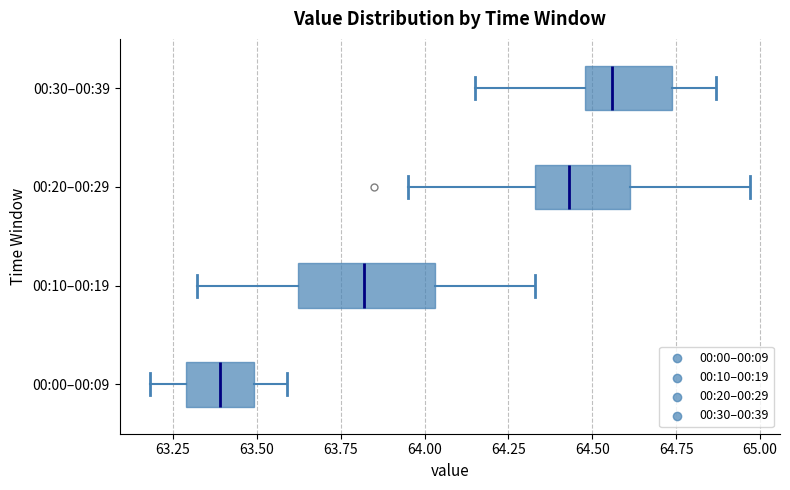

Which box is the widest, from its left edge to its right edge?

00:10–00:19